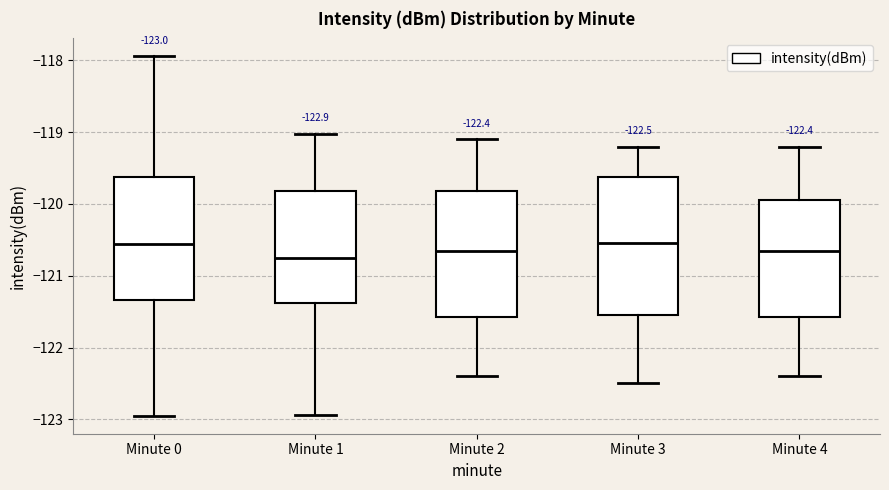

Comparing the boxes themselves (not the whiskers), which one is the tallest?

Minute 3